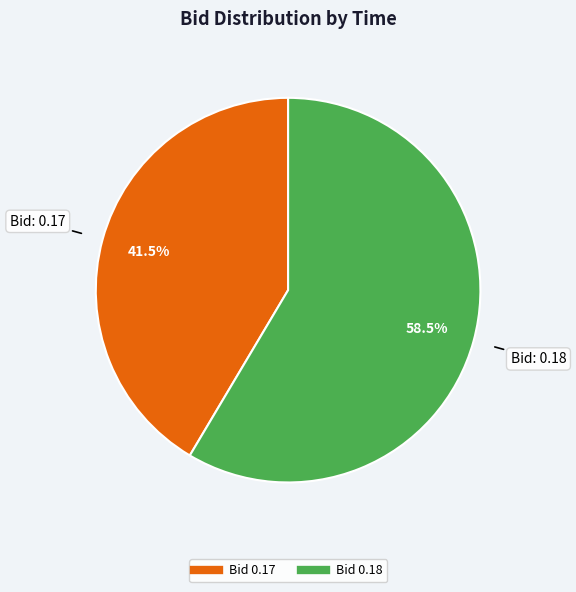

Is there a majority slice in this chart?

Yes